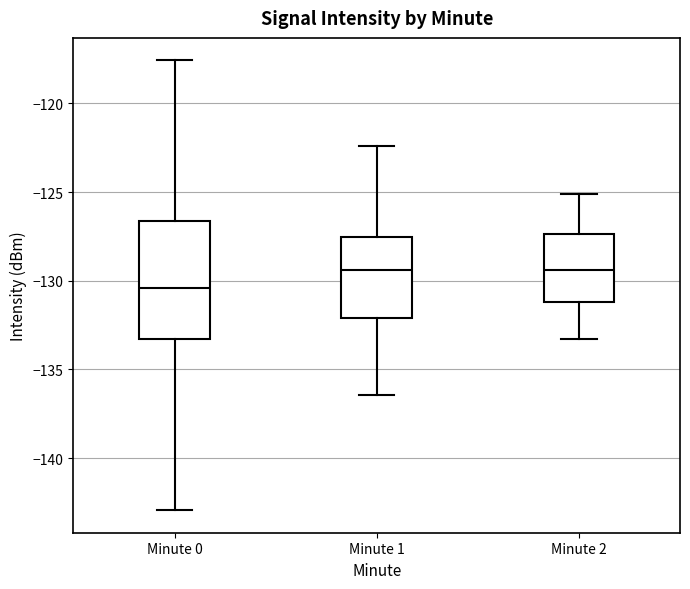

Reading left to right, transcribe this box plot: for each box, give where its median line is, the range the box spans, and where its two whiskers end, as read against the y-axis. The values are not printed on the chart, so give them approximately, as read against the axis.

Minute 0: median -130.5, box -133.5 to -126.5, whiskers -143.0 to -117.5
Minute 1: median -129.5, box -132.0 to -127.5, whiskers -136.5 to -122.5
Minute 2: median -129.5, box -131.0 to -127.5, whiskers -133.5 to -125.0